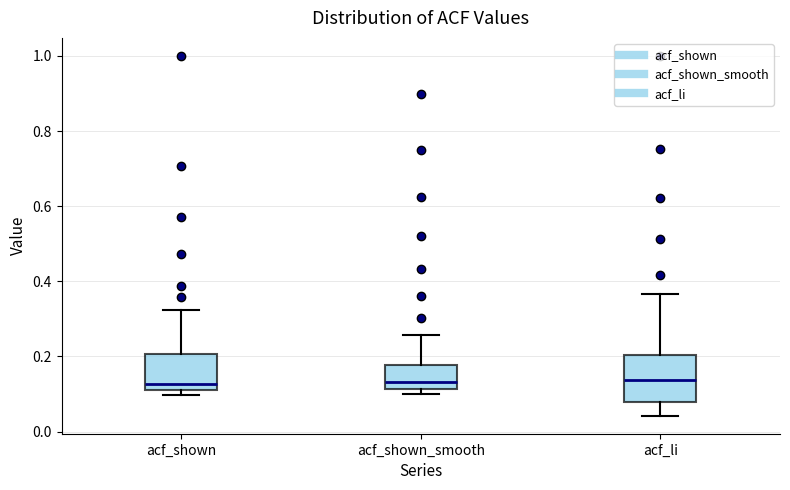

Which box is the tallest, from its lower edge to its upper edge?

acf_li